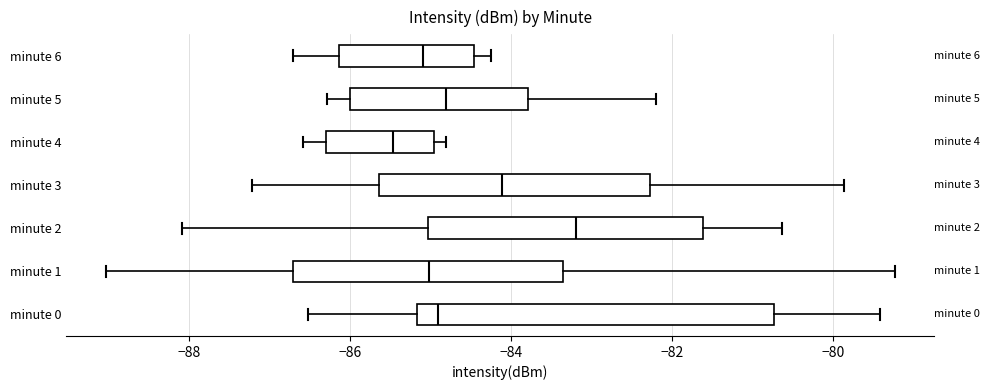

Reading bottom to top, read every box against the x-axis: the position of its median line, the range the box covers, and the ends of its whiskers. The values are not printed on the chart, so give them approximately, as read against the axis.

minute 0: median -85.0, box -85.2 to -80.8, whiskers -86.6 to -79.4
minute 1: median -85.0, box -86.8 to -83.4, whiskers -89.0 to -79.2
minute 2: median -83.2, box -85.0 to -81.6, whiskers -88.0 to -80.6
minute 3: median -84.2, box -85.6 to -82.2, whiskers -87.2 to -79.8
minute 4: median -85.4, box -86.2 to -85.0, whiskers -86.6 to -84.8
minute 5: median -84.8, box -86.0 to -83.8, whiskers -86.2 to -82.2
minute 6: median -85.0, box -86.2 to -84.4, whiskers -86.8 to -84.2